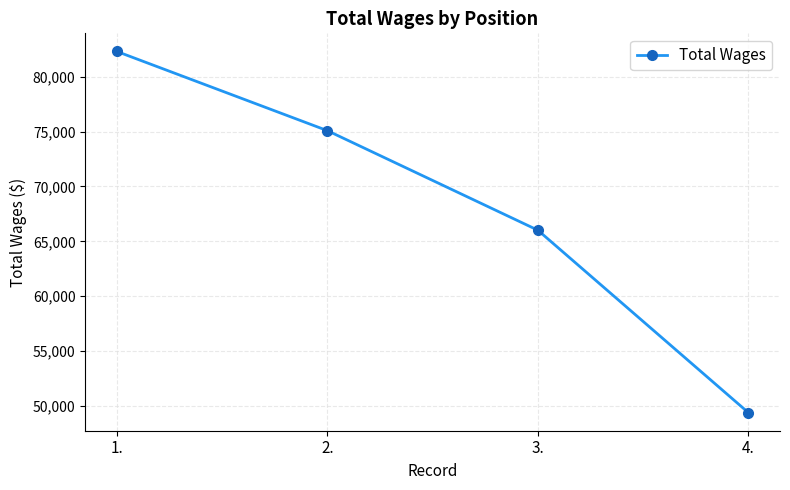

True or false: the data shows 73111 at 4..

False